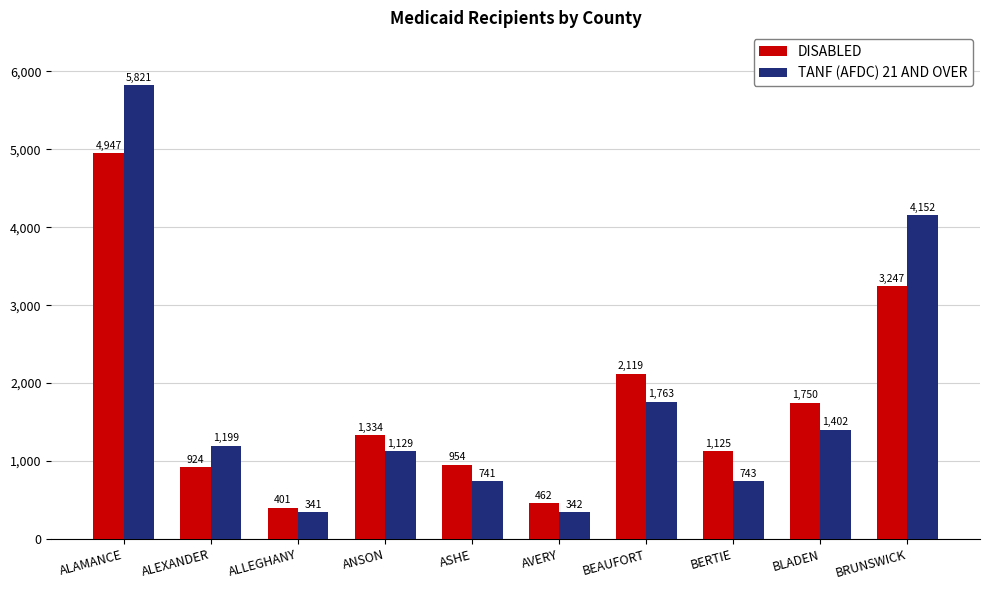

What is the difference between the highest and lowest values at ALEXANDER?

275